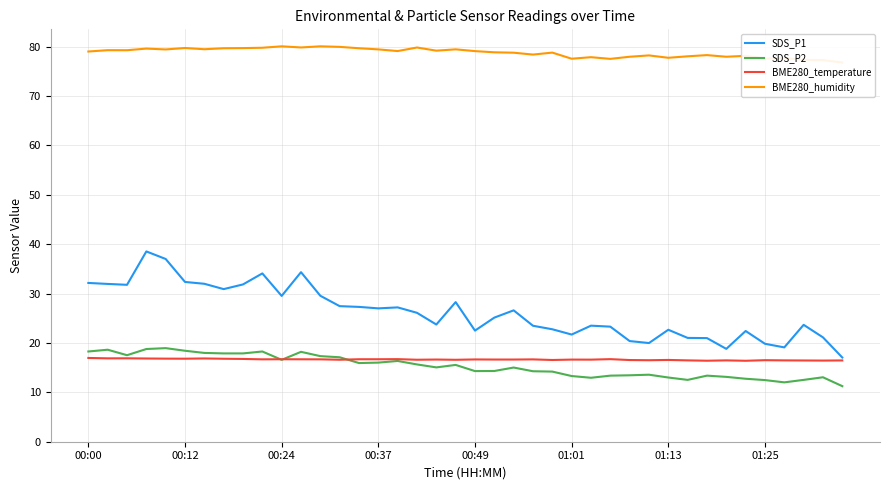

At 34, list the series in order from largest to smallest.

BME280_humidity, SDS_P1, BME280_temperature, SDS_P2